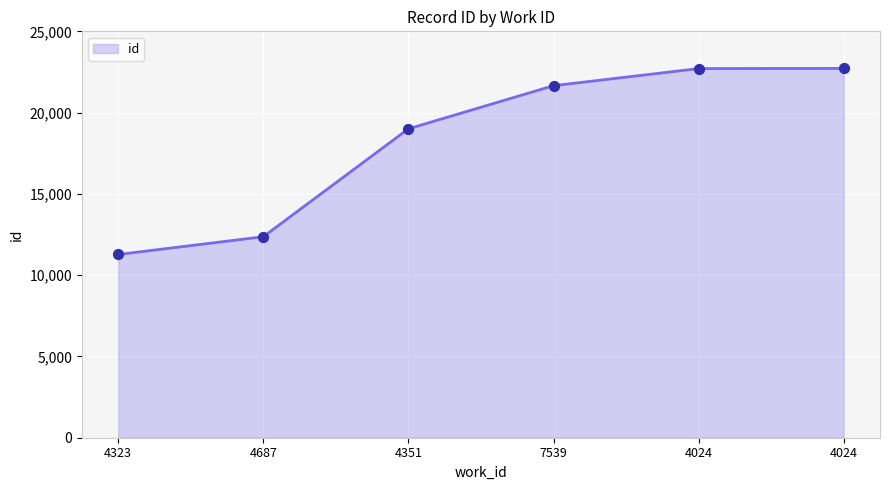

Between 4024 and 4323, which is larger?

4024